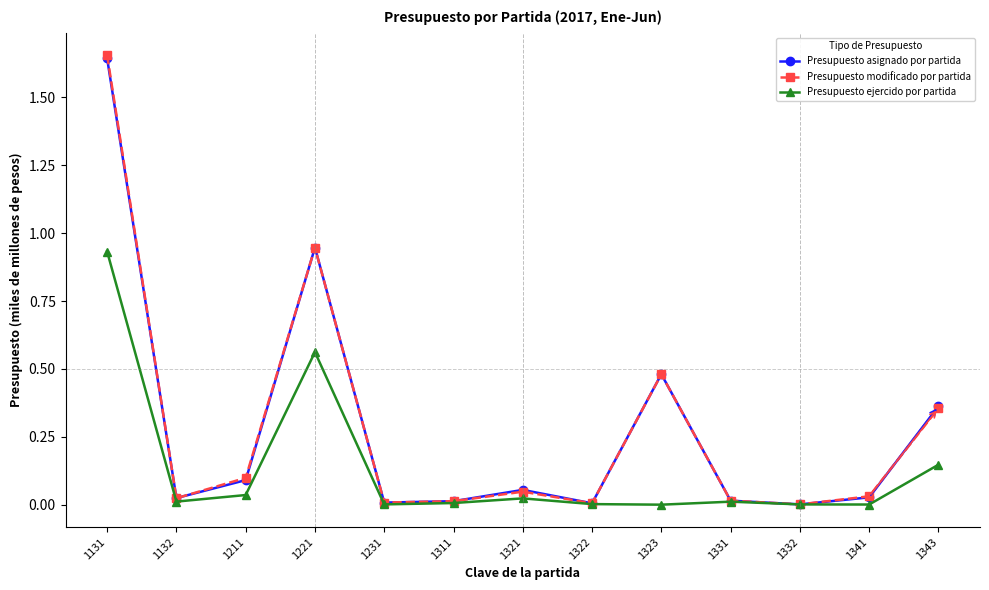

At which category does Presupuesto ejercido por partida reach its first local peak?

1221